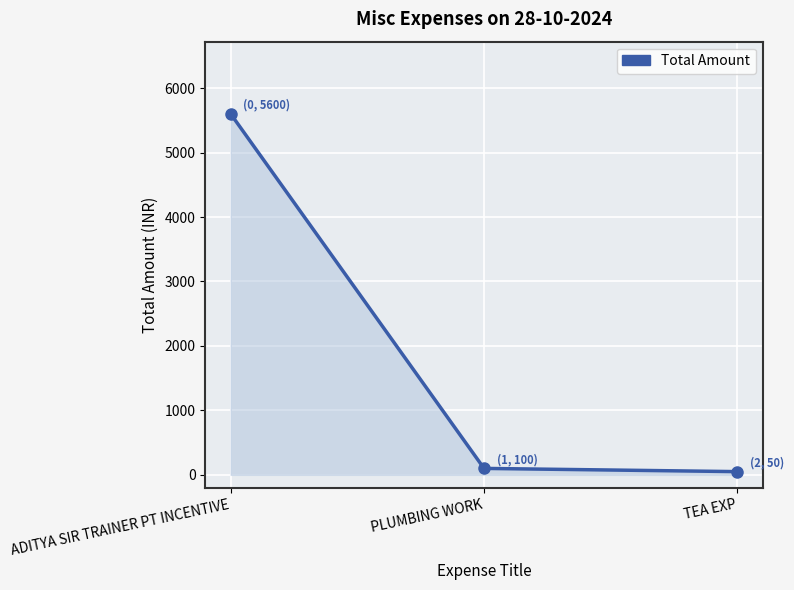

At which label is the value closest to 2825?

PLUMBING WORK